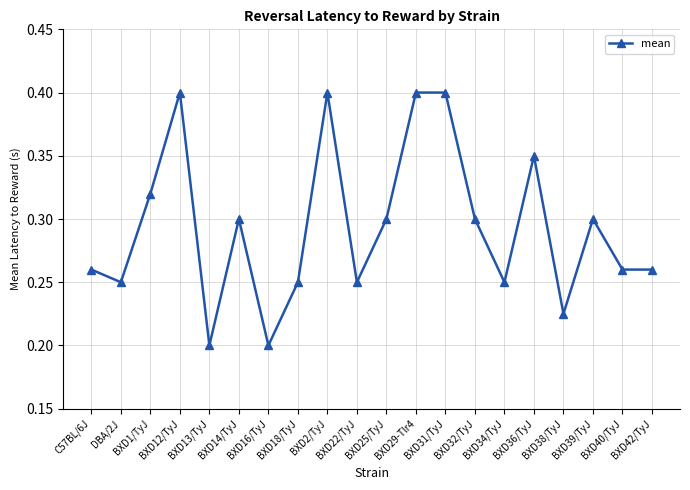

What is the maximum value shown in the chart?

0.4